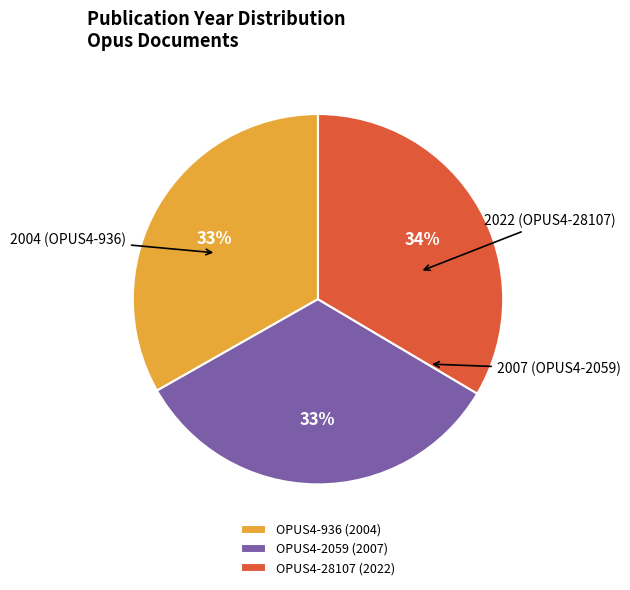

Is there a majority slice in this chart?

No